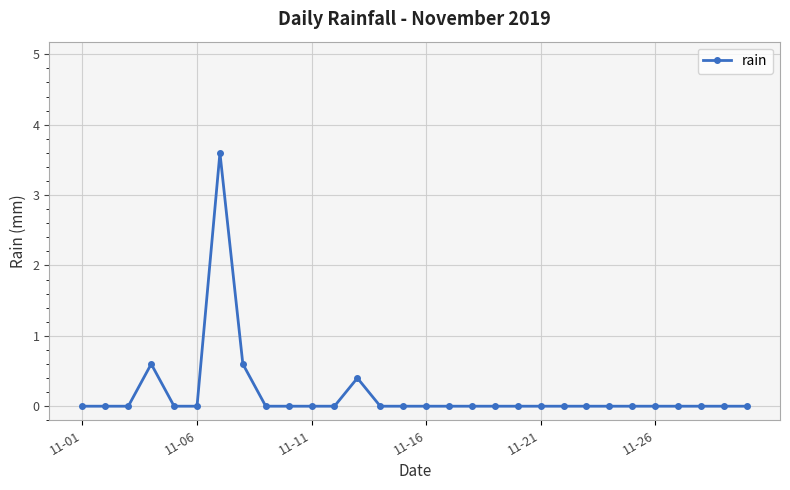

What is the sum of all values?

5.2